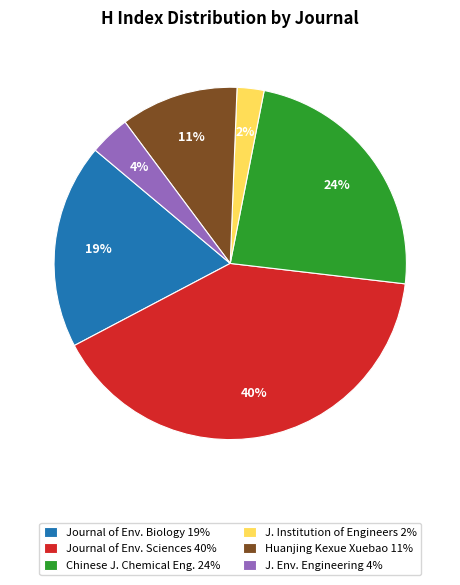

Rank the categories by value from highest to lowest.

Journal of Env. Sciences 40%, Chinese J. Chemical Eng. 24%, Journal of Env. Biology 19%, Huanjing Kexue Xuebao 11%, J. Env. Engineering 4%, J. Institution of Engineers 2%